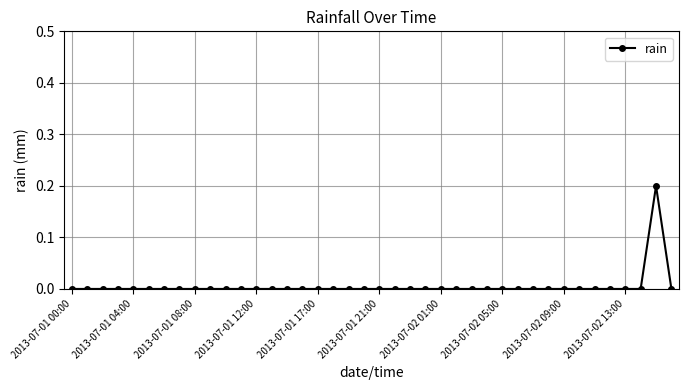

The value at 2013-07-01 04:00 is 0.0. True or false?

True